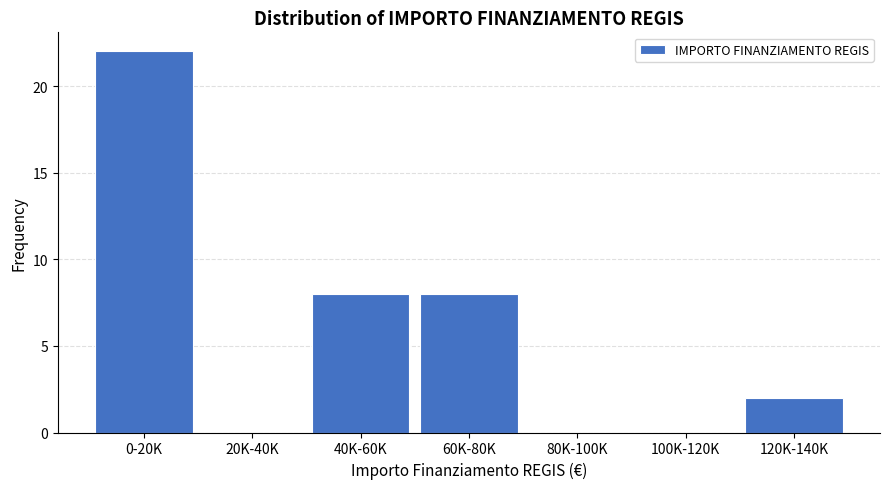

Reading left to right, transcribe all the data shown in this chart.

0-20K=22	20K-40K=0	40K-60K=8	60K-80K=8	80K-100K=0	100K-120K=0	120K-140K=2